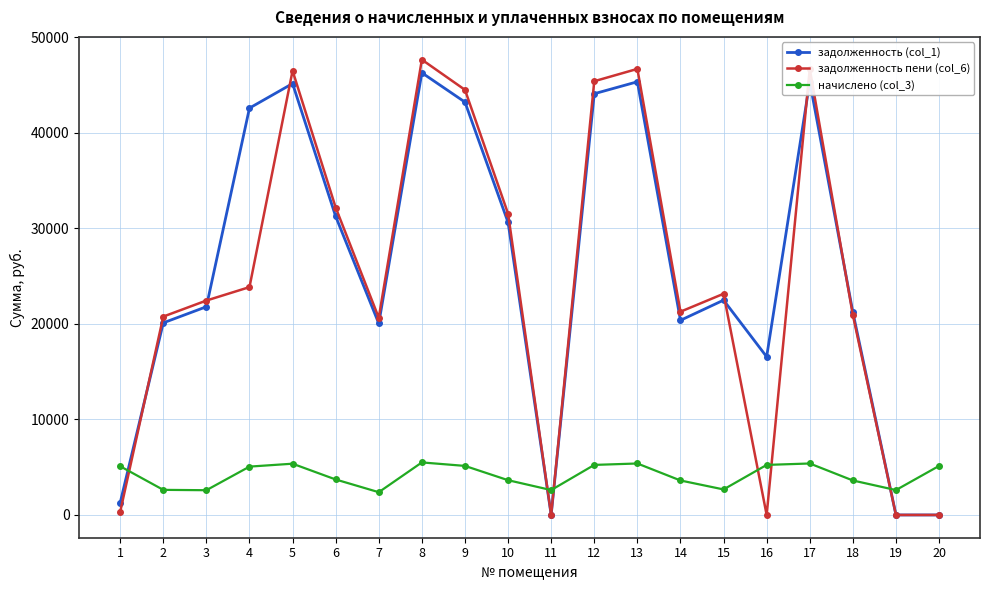

Where does the задолженность (col_1) series first go above 22479?

4